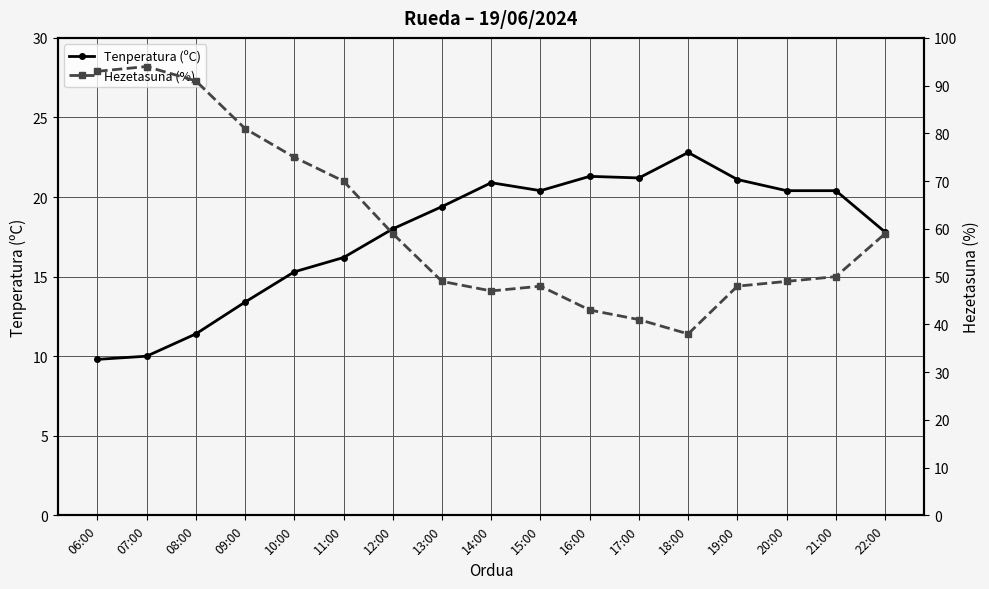

What is the total value across all series at 07:00?

104.0